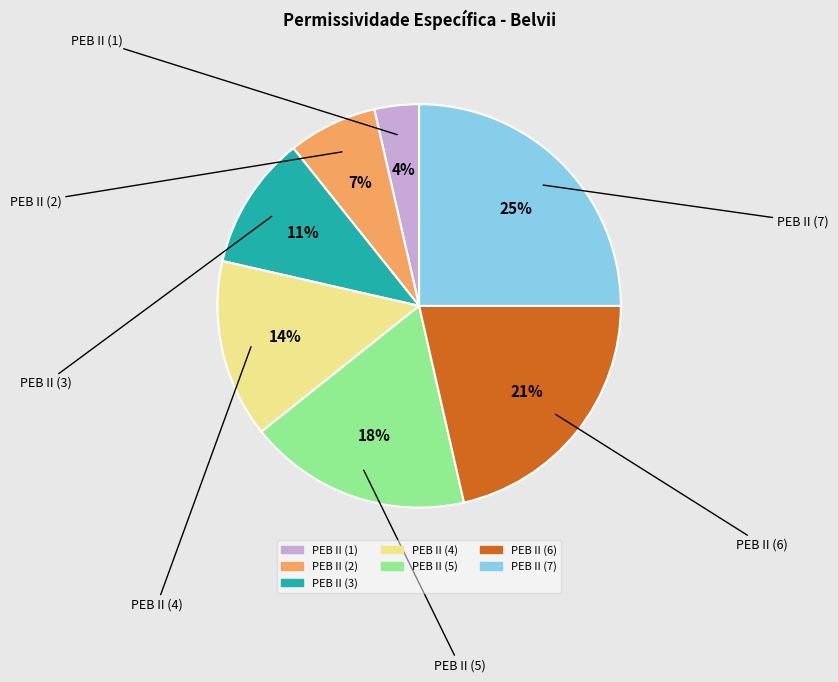

Is it true that PEB II (2) is 1% of the pie?

False